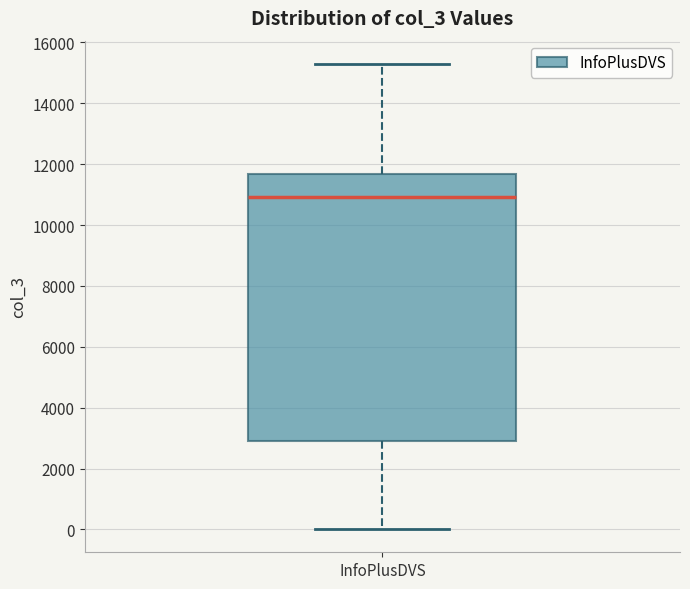

Read this box plot against the y-axis: the position of the median line, the range covered by the box, and the ends of both whiskers. The values are not printed on the chart, so give them approximately, as read against the axis.

median 11000, box 3000 to 11600, whiskers 0 to 15200